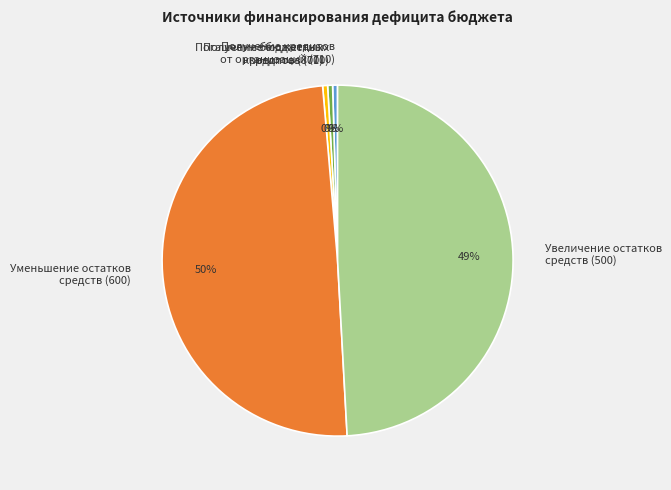

Which has a higher value, Уменьшение остатков средств (600) or Получение бюджетных кредитов (710)?

Уменьшение остатков средств (600)